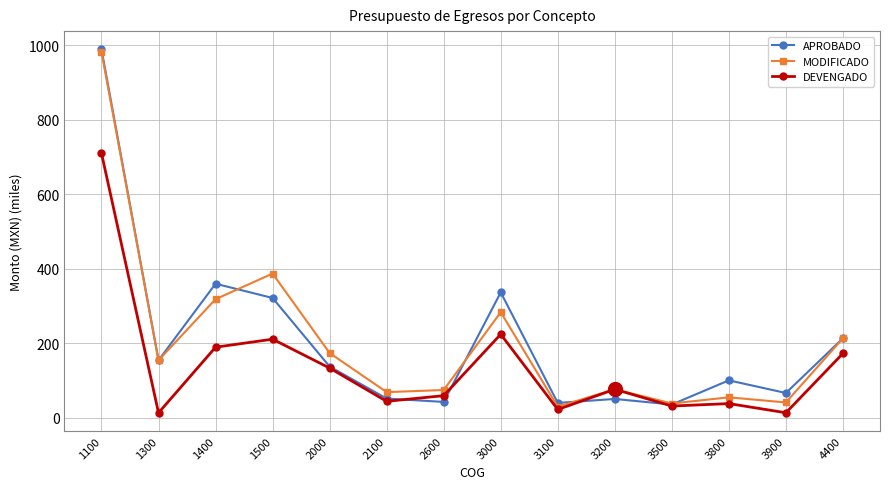

How many values in the APROBADO series exceed 137?

7